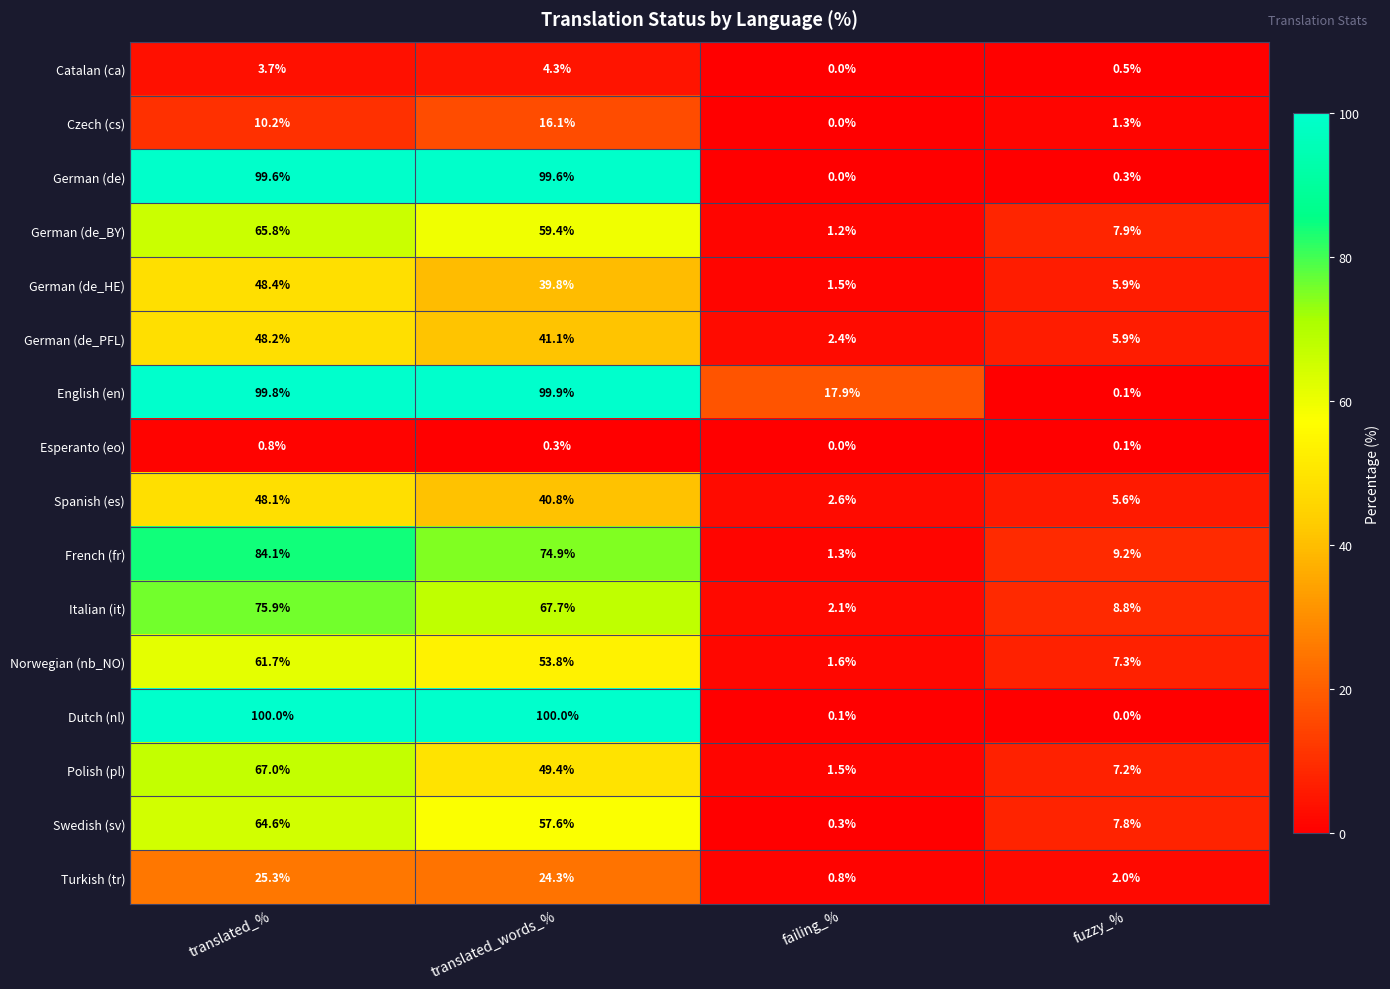

What value does the German (de_BY) series have at failing_%?

1.2